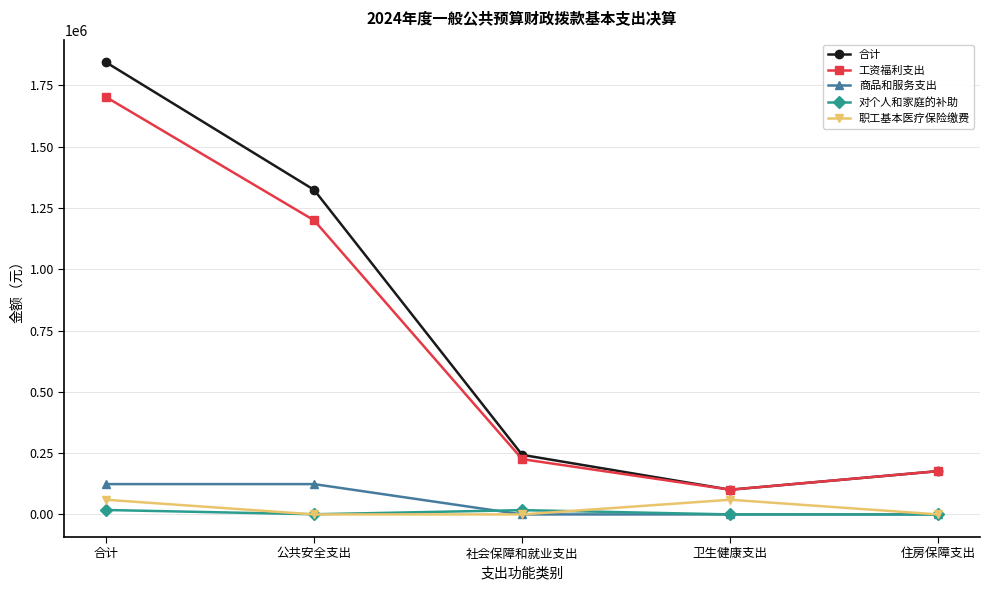

Which series changed the most between 公共安全支出 and 住房保障支出?

合计